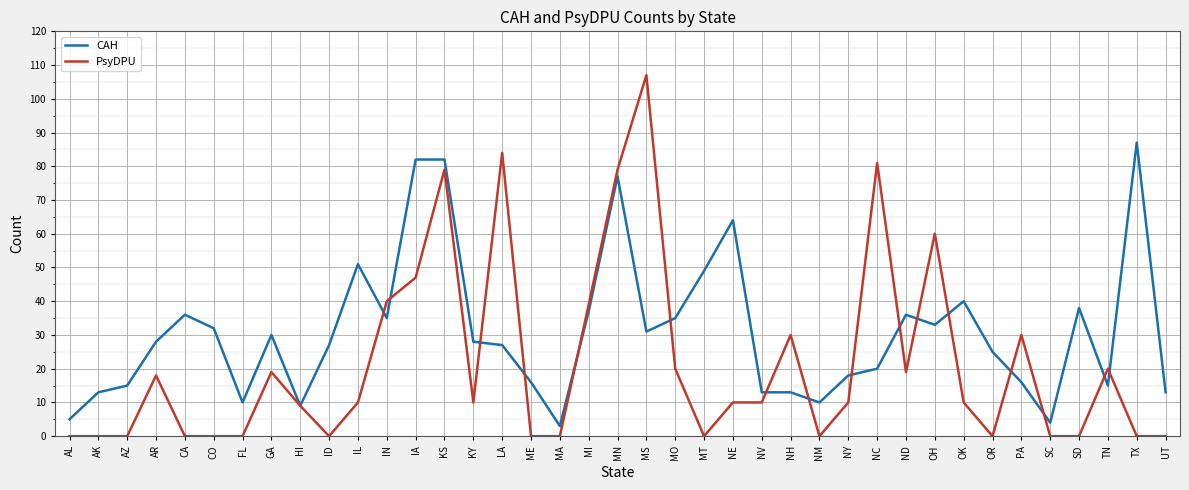

How many series are shown in this chart?

2